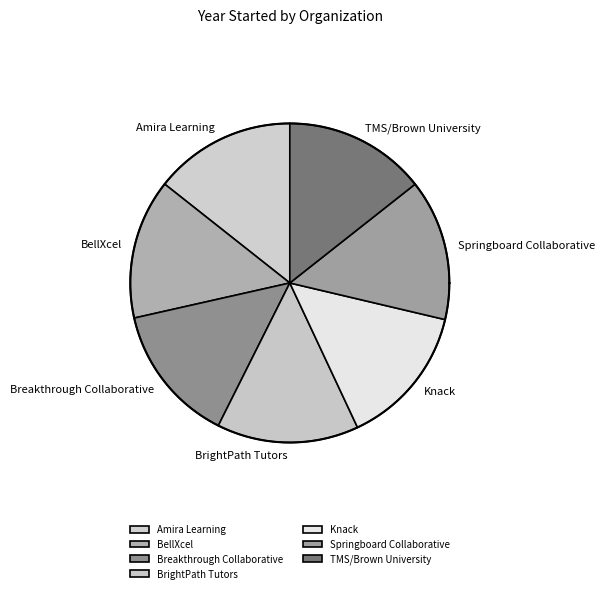

To the nearest percent, what is the average slice percentage?

14%